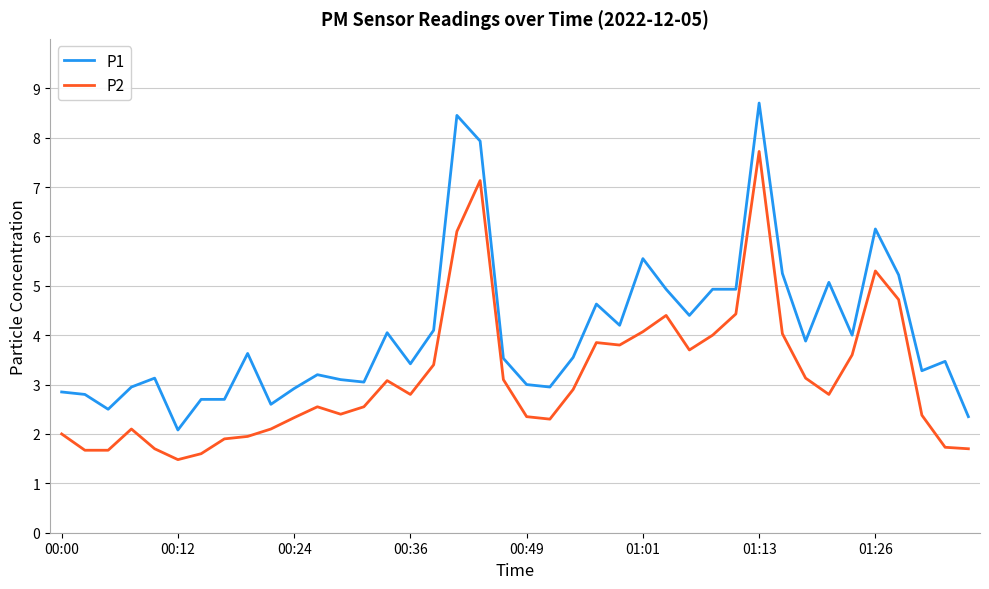

Which series has the largest total across all categories?

P1